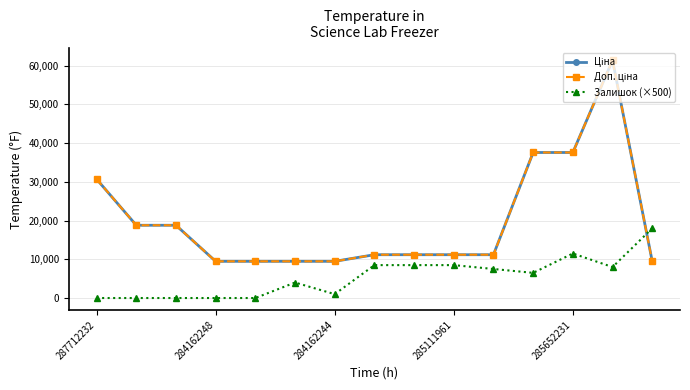

Where does the Ціна series first go above 11188?

287712232